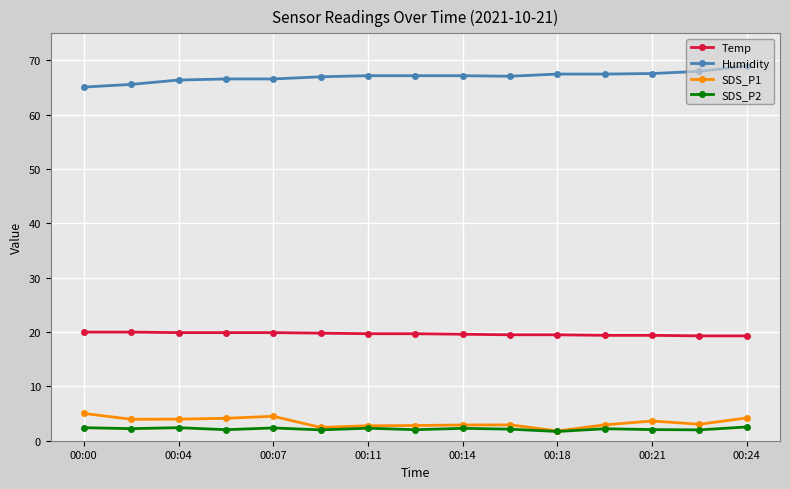

What is the maximum value for SDS_P2?

2.5